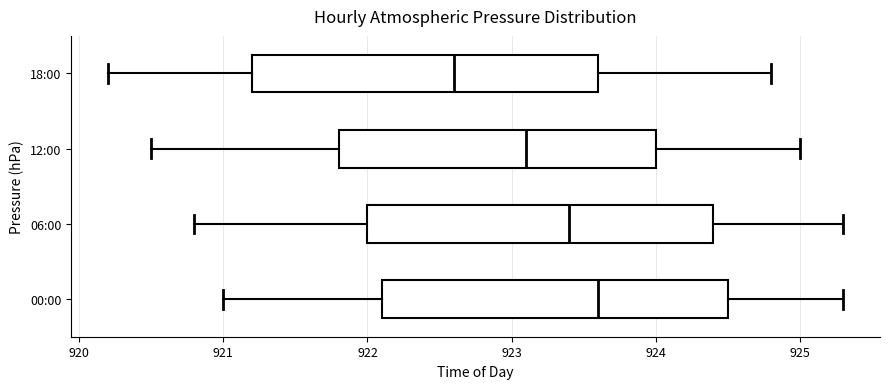

Reading bottom to top, transcribe this box plot: for each box, give where its median line is, the range the box spans, and where its two whiskers end, as read against the x-axis. The values are not printed on the chart, so give them approximately, as read against the axis.

00:00: median 923.6, box 922.1 to 924.5, whiskers 921.0 to 925.3
06:00: median 923.4, box 922.0 to 924.4, whiskers 920.8 to 925.3
12:00: median 923.1, box 921.8 to 924.0, whiskers 920.5 to 925.0
18:00: median 922.6, box 921.2 to 923.6, whiskers 920.2 to 924.8